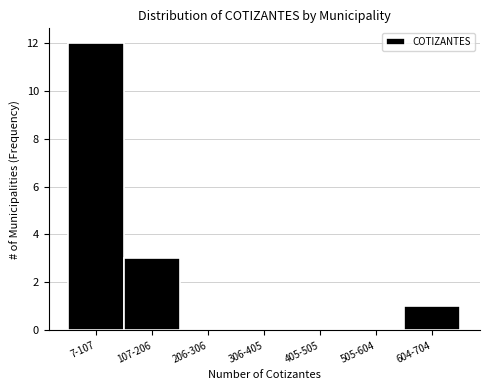

Reading left to right, list all the values displayed in this chart.

7-107=12	107-206=3	206-306=0	306-405=0	405-505=0	505-604=0	604-704=1